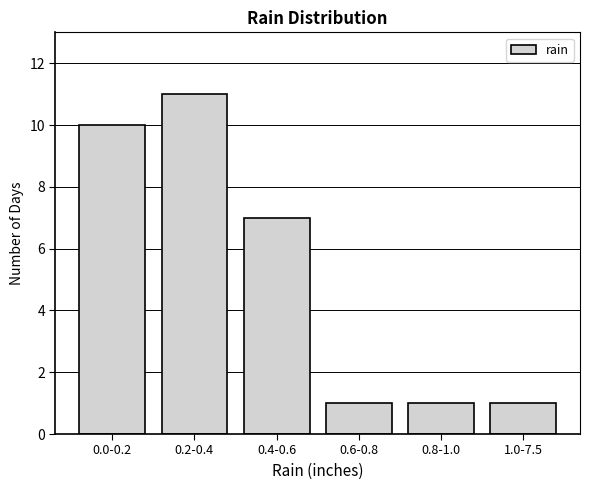

Reading left to right, transcribe all the data shown in this chart.

10	11	7	1	1	1